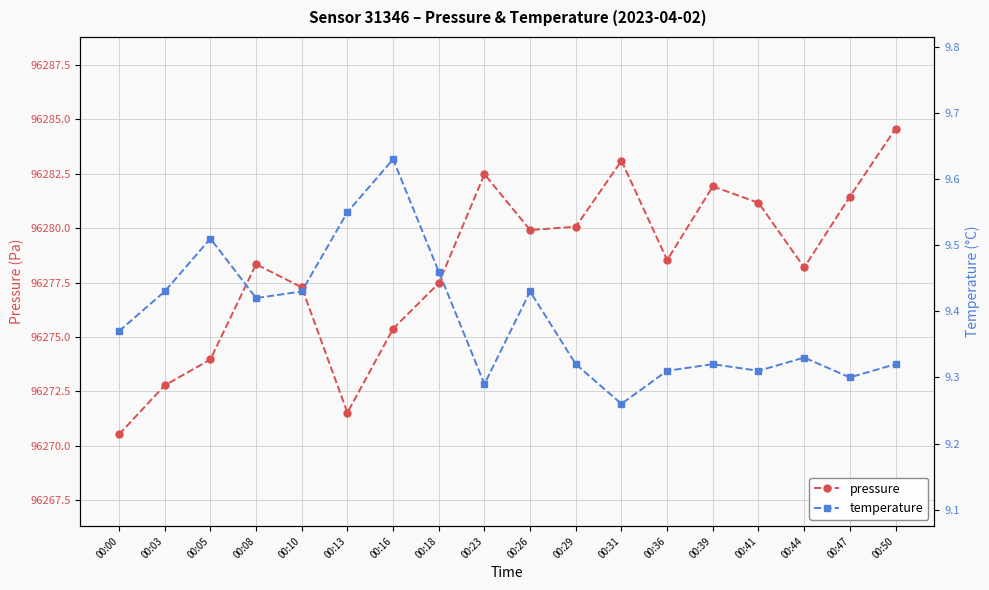

True or false: pressure has more than 1 interior local peaks.

True